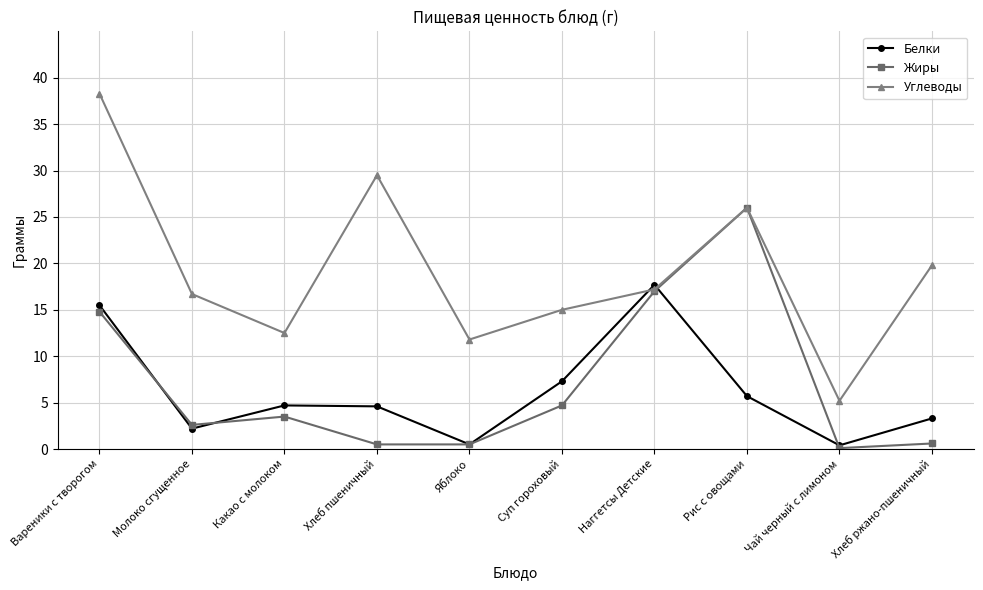

List the series in order of their peak value, lowest first.

Белки, Жиры, Углеводы